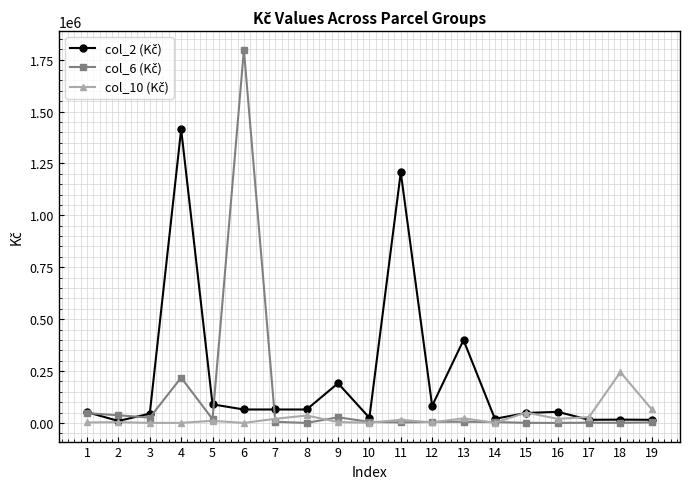

What is the maximum value shown in the chart?

1797600